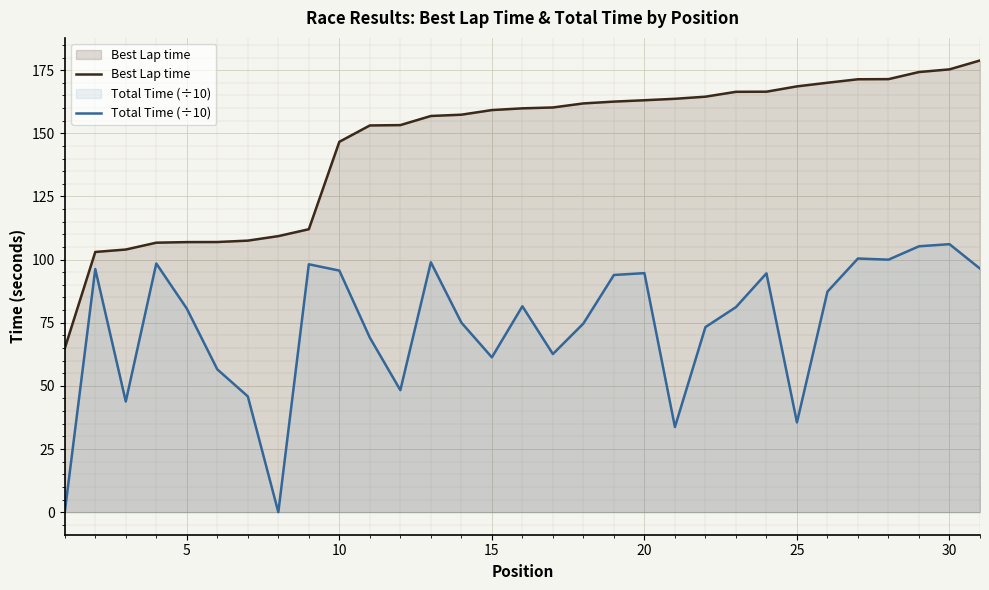

Reading right to left, extract all data points from this chart.

Best Lap time: 178.8	175.3	174.3	171.5	171.4	170.0	168.6	166.5	166.4	164.5	163.7	163.1	162.6	161.8	160.2	159.9	159.2	157.4	156.9	153.3	153.1	146.7	112.0	109.3	107.5	107.0	106.9	106.7	104.0	103.0	64.8
Total Time (÷10): 96.4	106.1	105.3	100.0	100.4	87.3	35.5	94.5	81.2	73.3	33.7	94.6	93.9	74.7	62.6	81.5	61.3	75.1	98.9	48.3	69.1	95.6	98.1	0.0	45.8	56.5	80.6	98.5	43.8	96.2	0.0